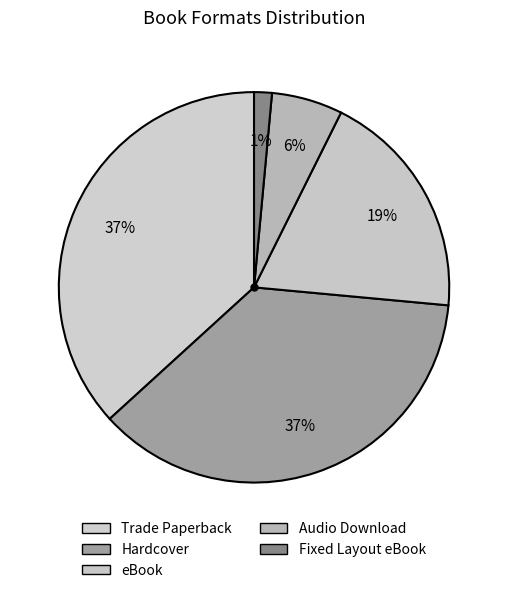

Between Hardcover and Audio Download, which is larger?

Hardcover